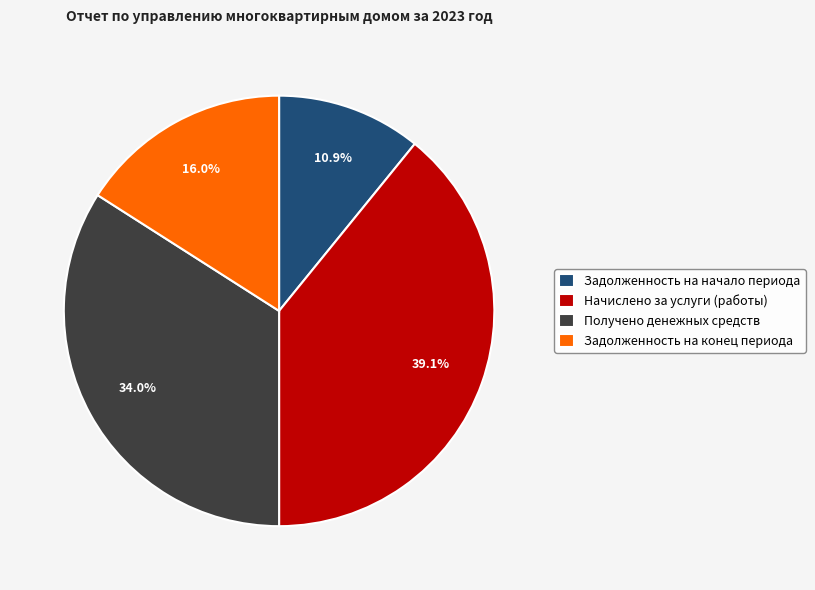

Is the sum of Задолженность на начало периода and Задолженность на конец периода greater than half?

No